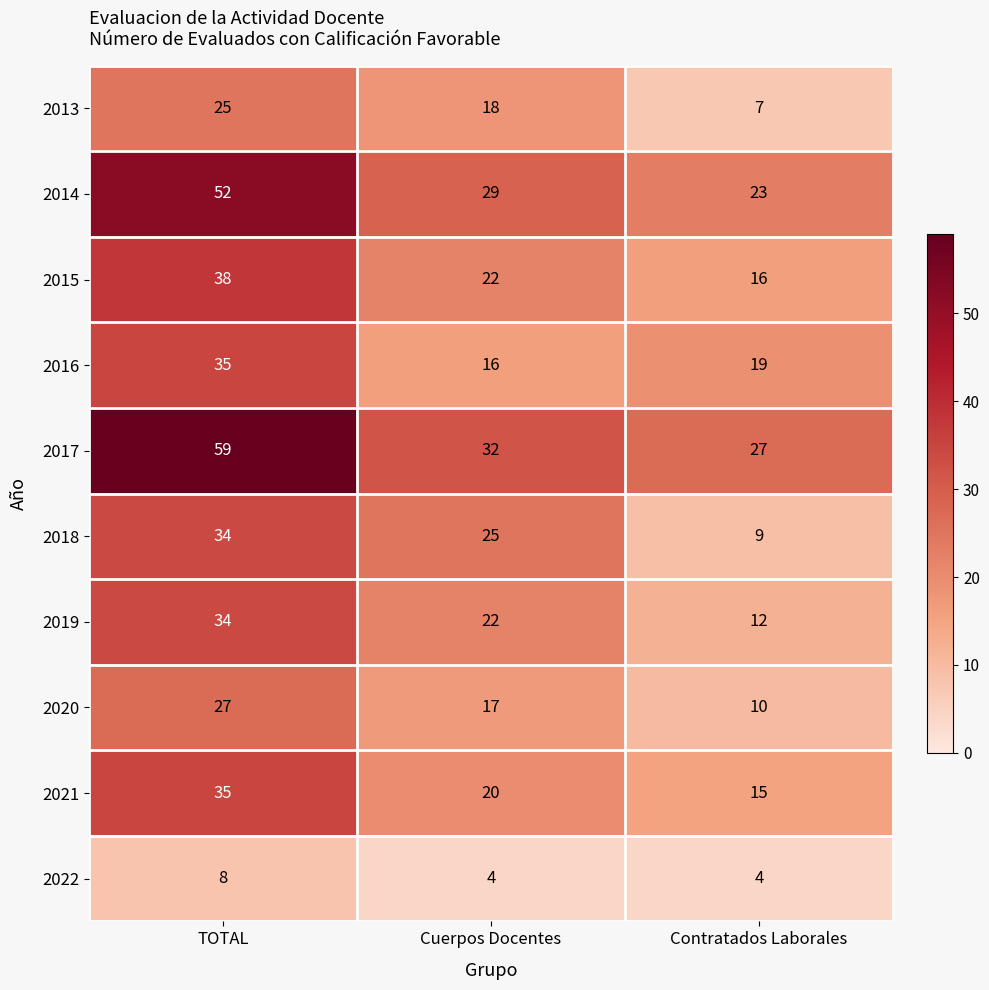

The 2018 series shows 34 at TOTAL. True or false?

True